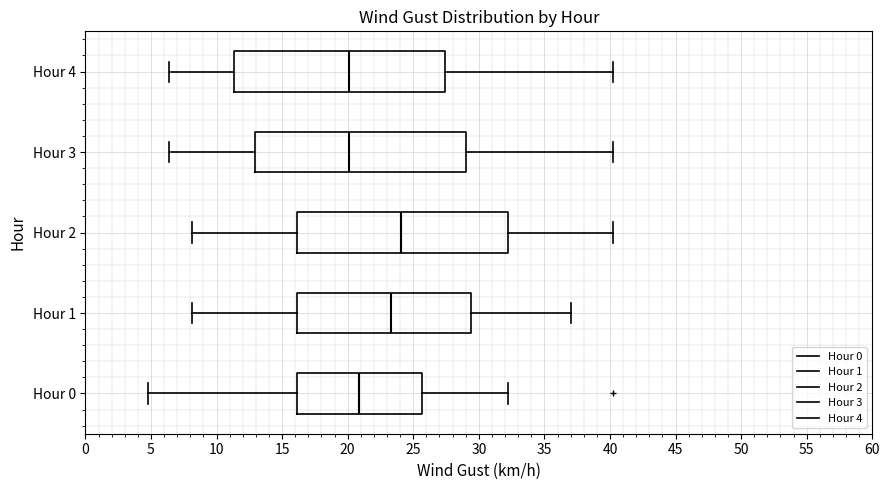

Where does the right whisker of the box for Hour 3 end on the x-axis? The values are not printed on the chart, so give them approximately, as read against the axis.

40.0